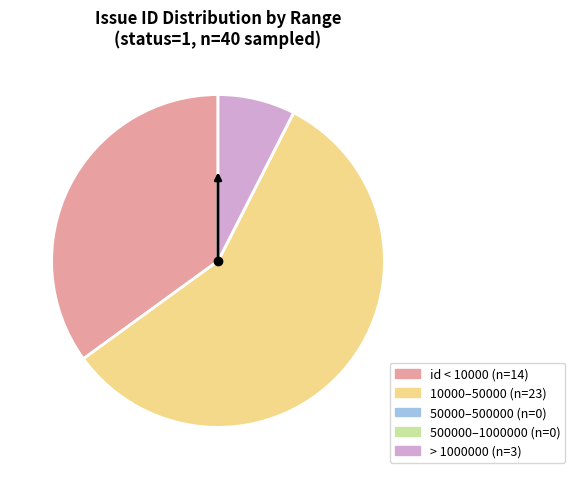

Is there any slice that represents more than half of the pie?

Yes